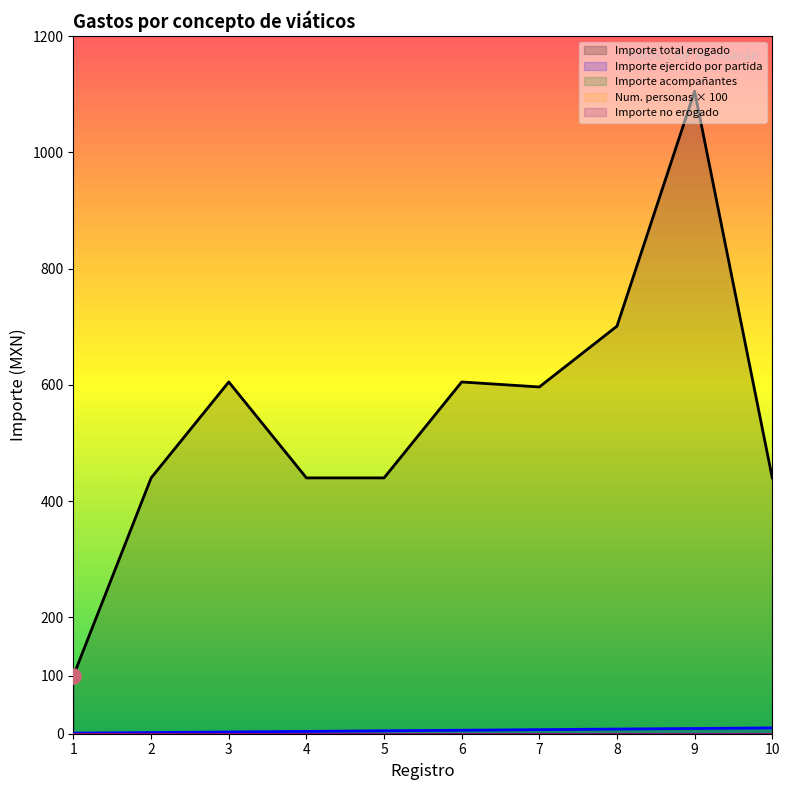

What is the total value across all series at 3?

608.0